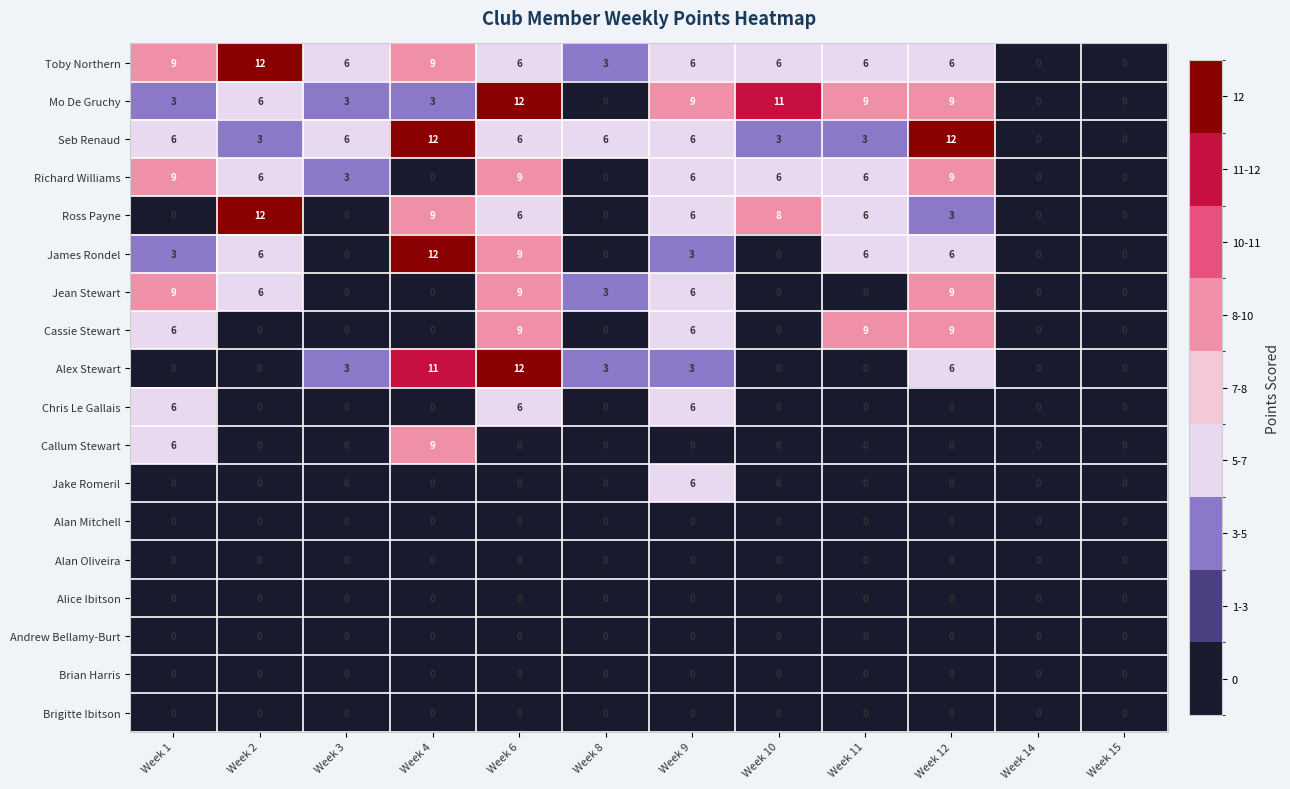

Which series changed the most between Week 12 and Week 15?

Seb Renaud